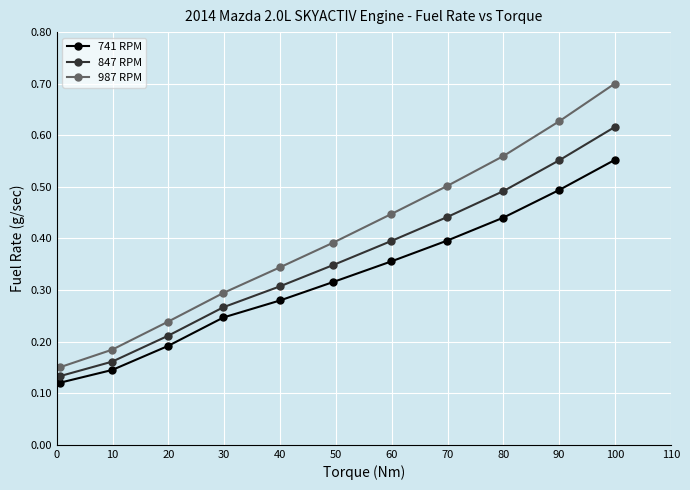

What is the sum of all 741 RPM values?

3.5